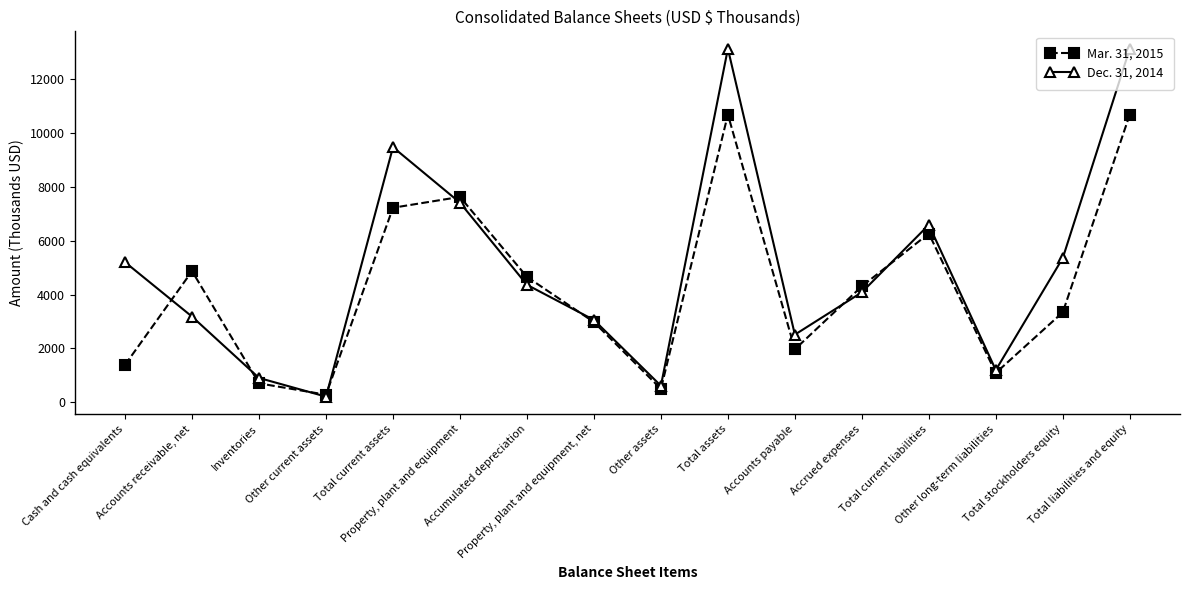

How many values in the Mar. 31, 2015 series are below 4305?

8